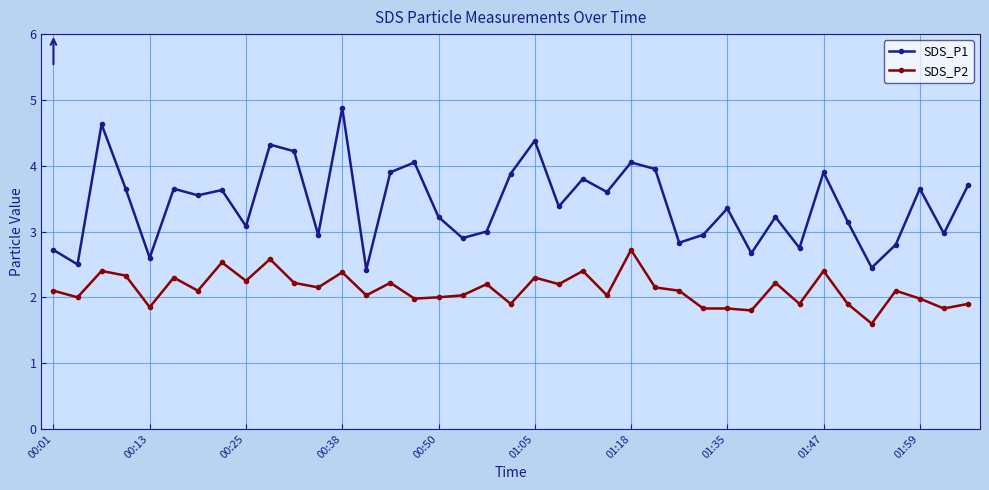

What is the value of the SDS_P2 point at the 22nd from the left?

2.2